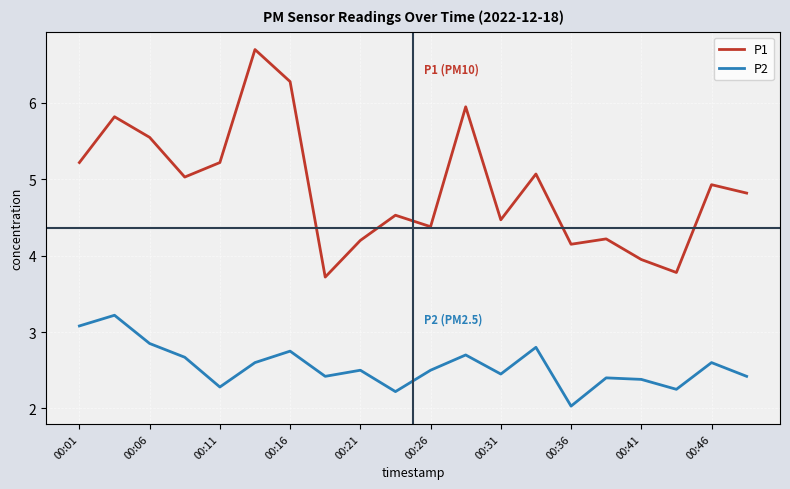

In P2, how many points are higher than both neighbors (excluding endpoints)?

7